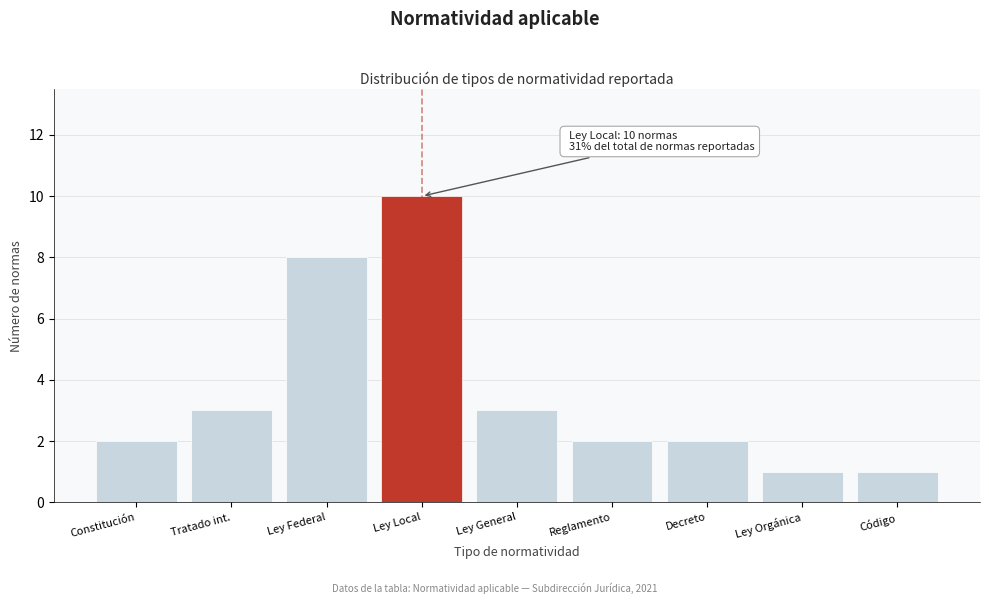

Reading left to right, transcribe all the data shown in this chart.

2	3	8	10	3	2	2	1	1